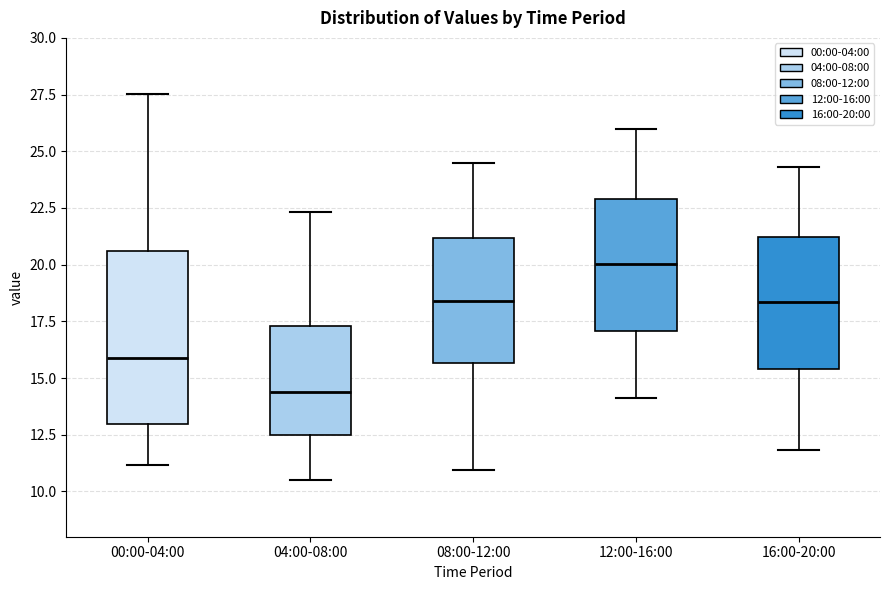

Reading left to right, read every box against the y-axis: the position of its median line, the range the box covers, and the ends of its whiskers. The values are not printed on the chart, so give them approximately, as read against the axis.

00:00-04:00: median 16.0, box 13.0 to 20.5, whiskers 11.0 to 27.5
04:00-08:00: median 14.5, box 12.5 to 17.5, whiskers 10.5 to 22.5
08:00-12:00: median 18.5, box 15.5 to 21.0, whiskers 11.0 to 24.5
12:00-16:00: median 20.0, box 17.0 to 23.0, whiskers 14.0 to 26.0
16:00-20:00: median 18.5, box 15.5 to 21.0, whiskers 12.0 to 24.5